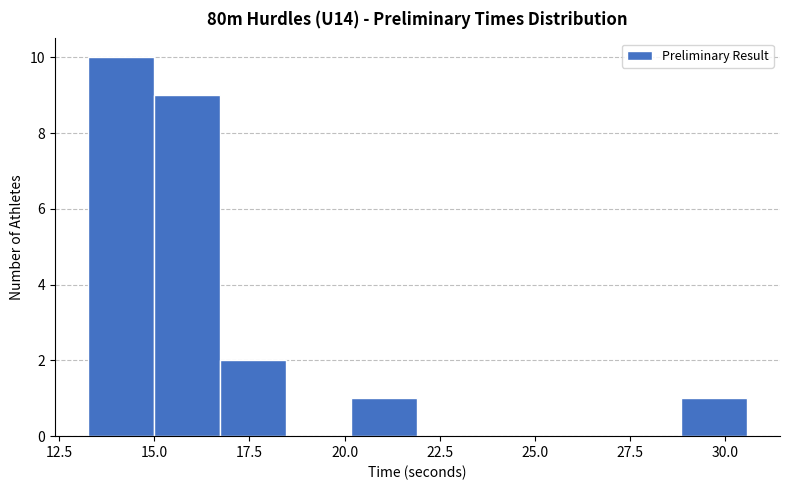

Read against the x-axis, roughly where is the centre of the tallest bar?

14.0